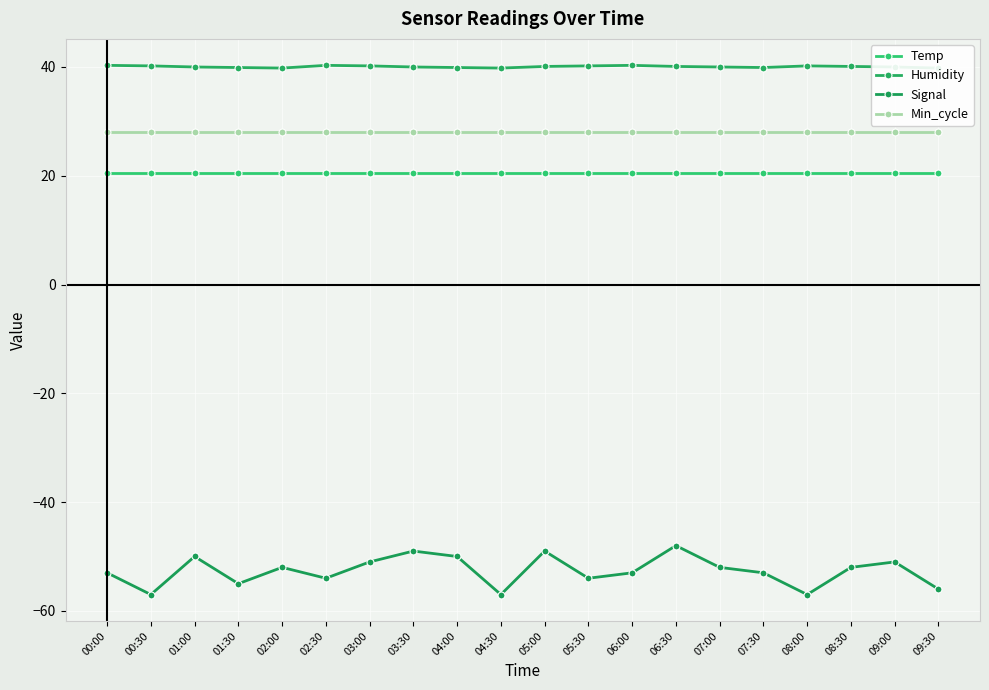

Does the chart display data point markers on the line(s)?

Yes